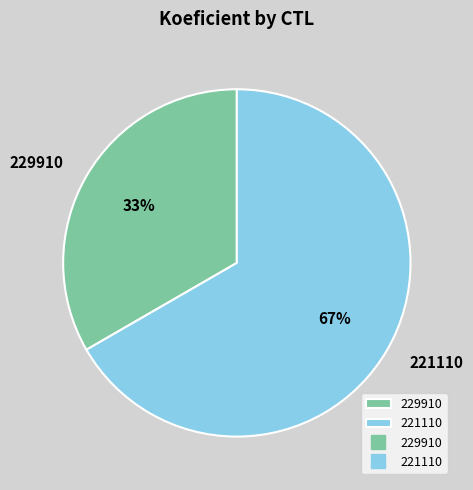

Which slice represents more than half of the pie?

221110